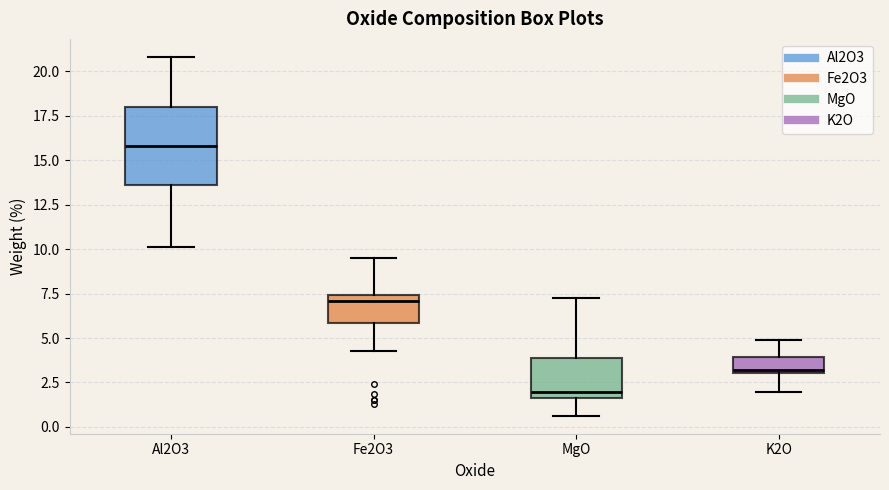

Which box's median line is the highest?

Al2O3